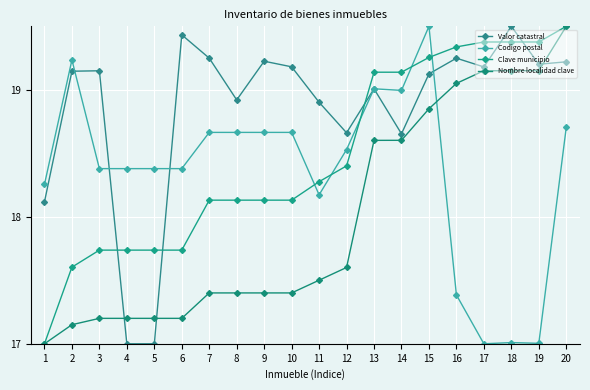

Reading left to right, list all the values displayed in this chart.

Valor catastral: 18.1	19.1	19.2	17.0	17.0	19.4	19.2	18.9	19.2	19.2	18.9	18.7	19.0	18.7	19.1	19.2	19.2	19.5	19.2	19.2
Codigo postal: 18.3	19.2	18.4	18.4	18.4	18.4	18.7	18.7	18.7	18.7	18.2	18.5	19.0	19.0	19.5	17.4	17.0	17.0	17.0	18.7
Clave municipio: 17.0	17.6	17.7	17.7	17.7	17.7	18.1	18.1	18.1	18.1	18.3	18.4	19.1	19.1	19.3	19.3	19.4	19.4	19.4	19.5
Nombre localidad clave: 17.0	17.2	17.2	17.2	17.2	17.2	17.4	17.4	17.4	17.4	17.5	17.6	18.6	18.6	18.9	19.1	19.2	19.2	19.2	19.5